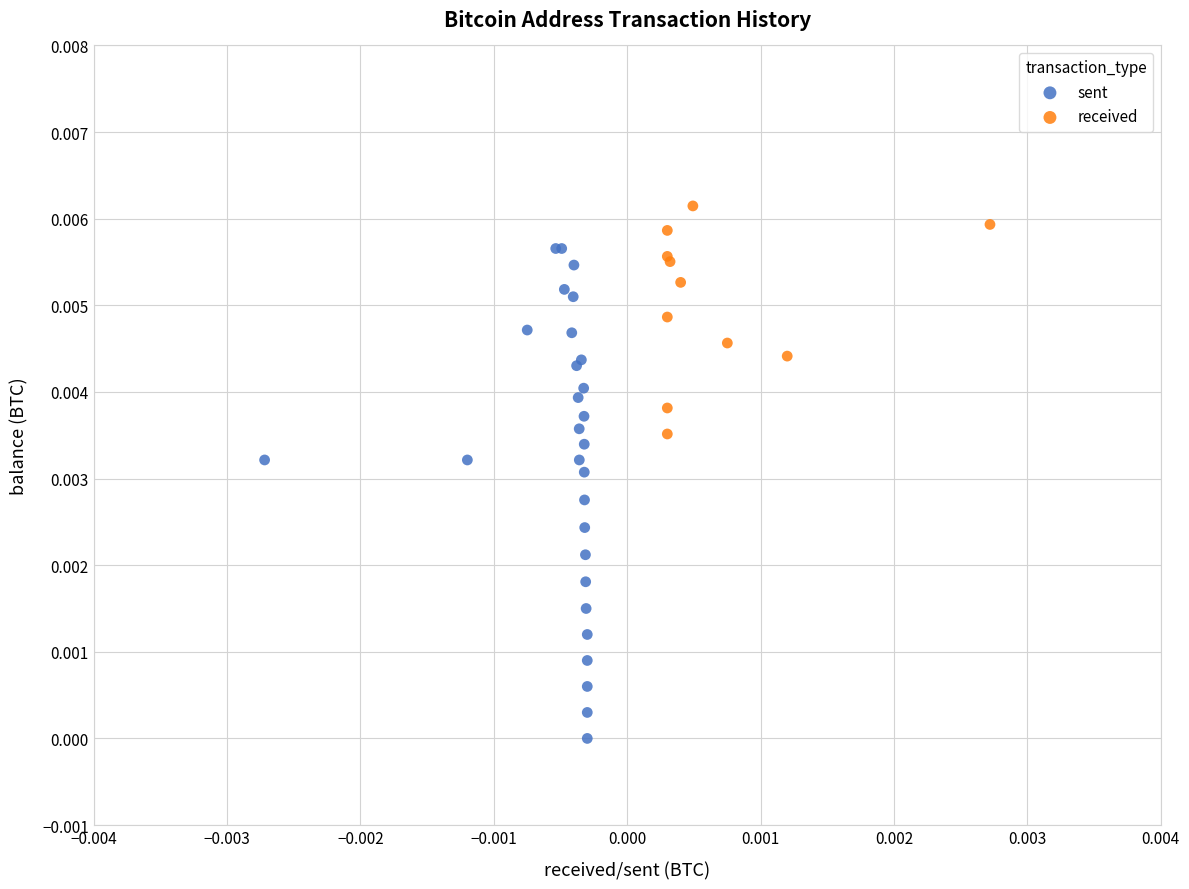

Which series reaches the maximum Y coordinate?

received